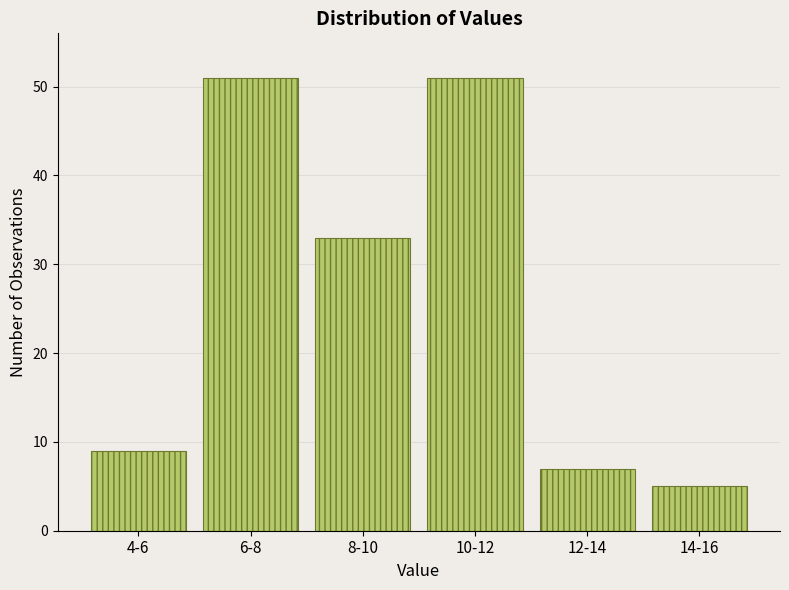

Reading right to left, list all the values displayed in this chart.

14-16=5	12-14=7	10-12=51	8-10=33	6-8=51	4-6=9